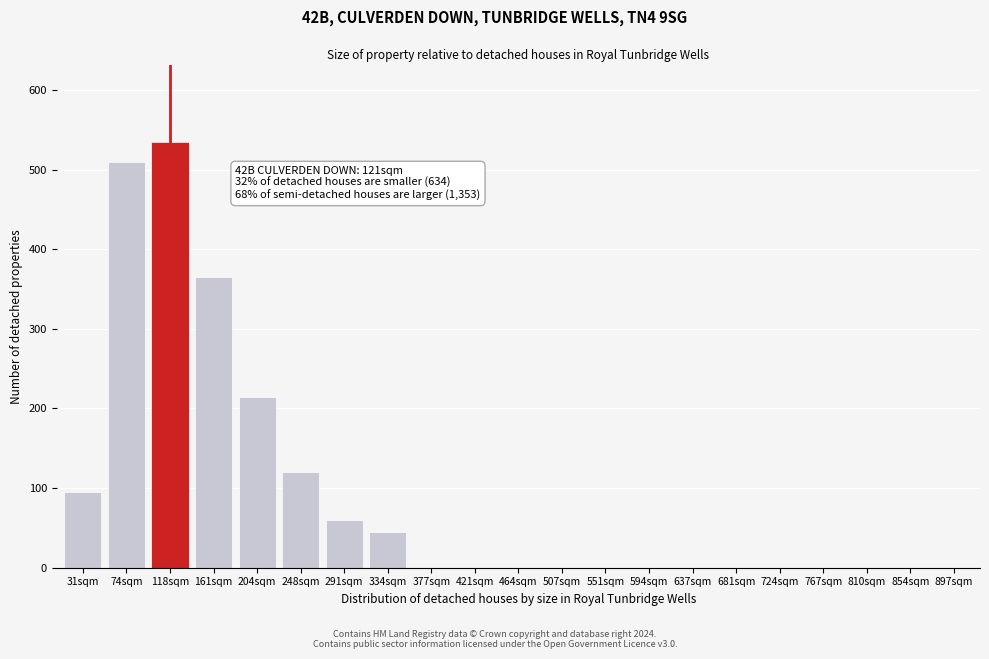

Reading right to left, what are all the values shown in this chart?

897sqm=0	854sqm=0	810sqm=0	767sqm=0	724sqm=0	681sqm=0	637sqm=0	594sqm=0	551sqm=0	507sqm=0	464sqm=0	421sqm=0	377sqm=0	334sqm=45	291sqm=60	248sqm=120	204sqm=215	161sqm=365	118sqm=535	74sqm=510	31sqm=95